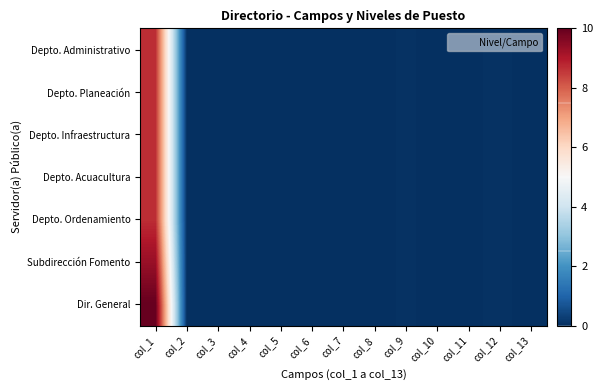

Rank the series by their maximum value, from lowest to highest.

Depto. Ordenamiento, Depto. Acuacultura, Depto. Infraestructura, Depto. Planeación, Depto. Administrativo, Subdirección Fomento, Dir. General